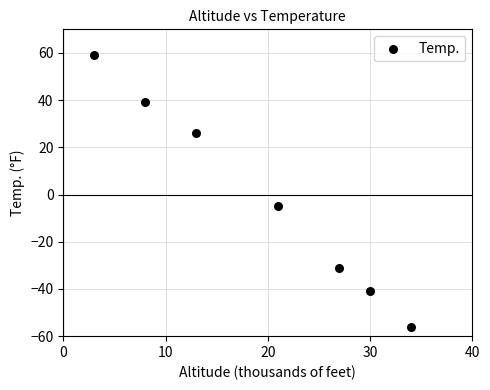

What is the average X value?

19